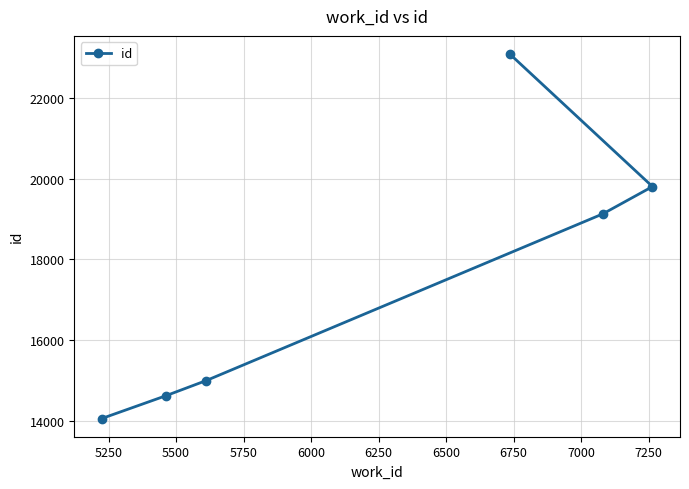

What is the smallest value displayed?

14056